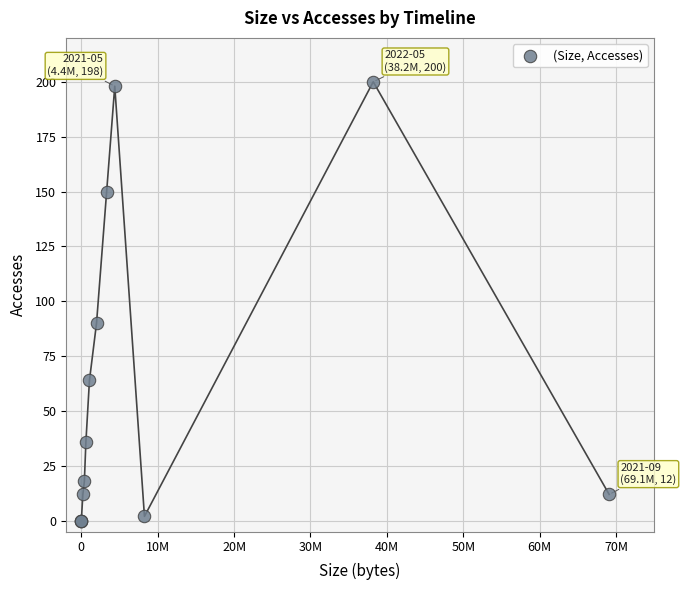

What Y value in the scatter plot is closest to 100?

90